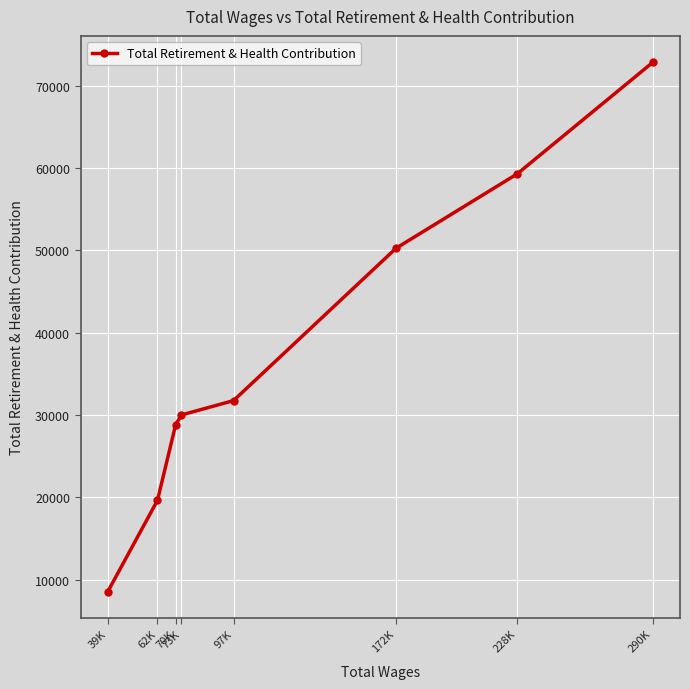

At which label is the value closest to 40693?

97K